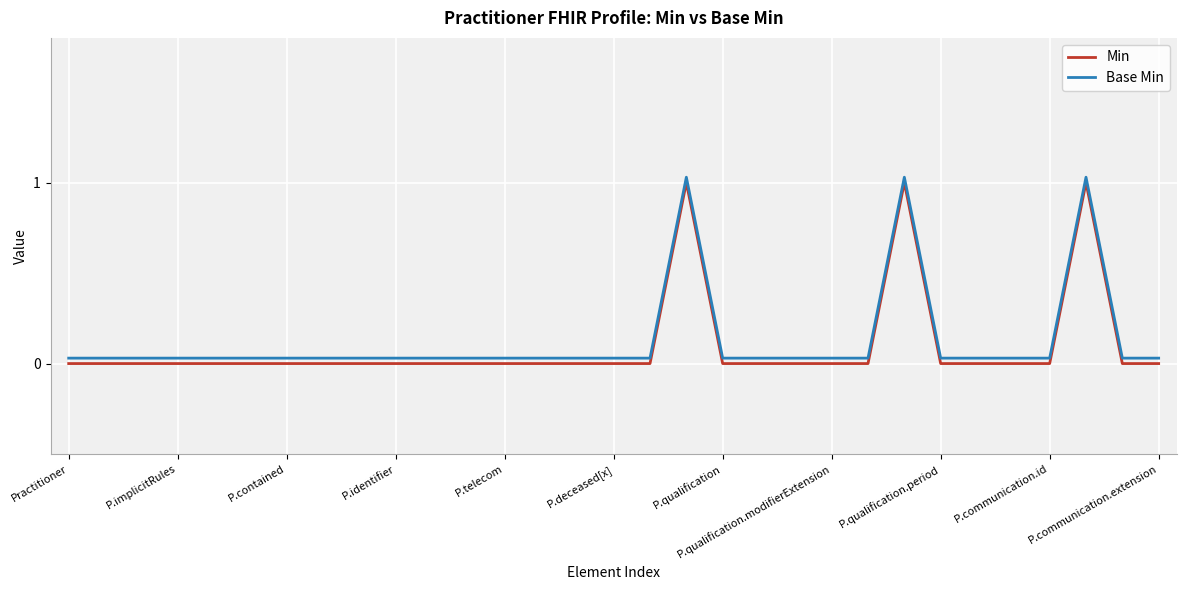

At how many categories does at least one series exceed 0?

31